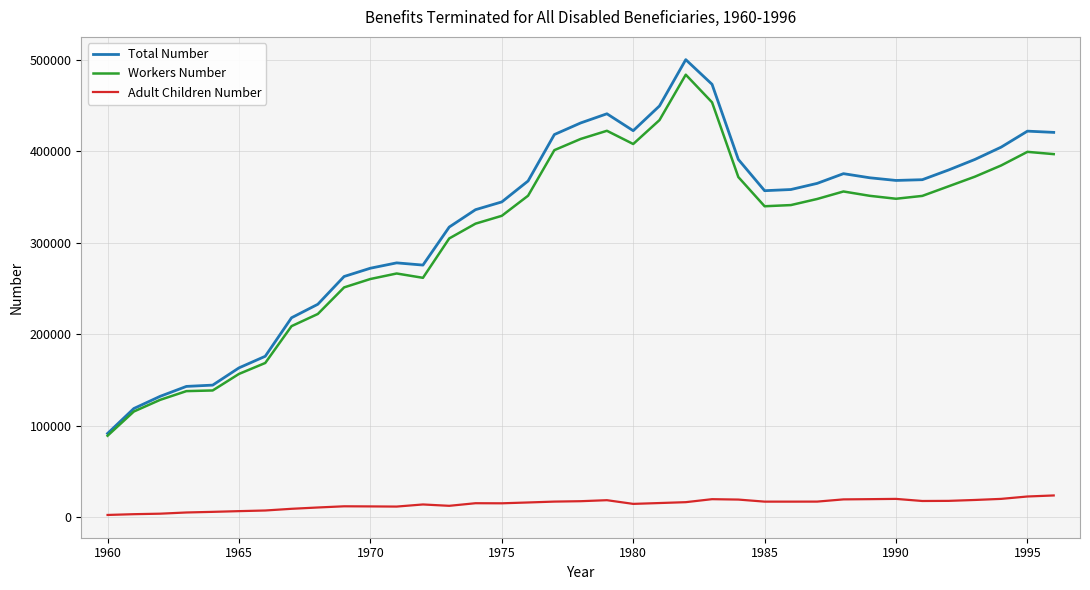

Count the number of data series in this chart.

3